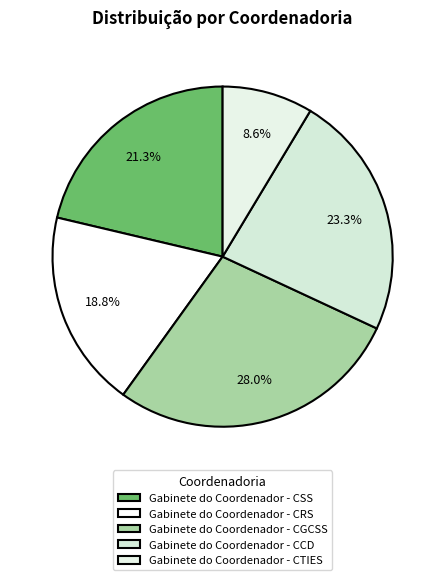

How many slices are in this pie chart?

5